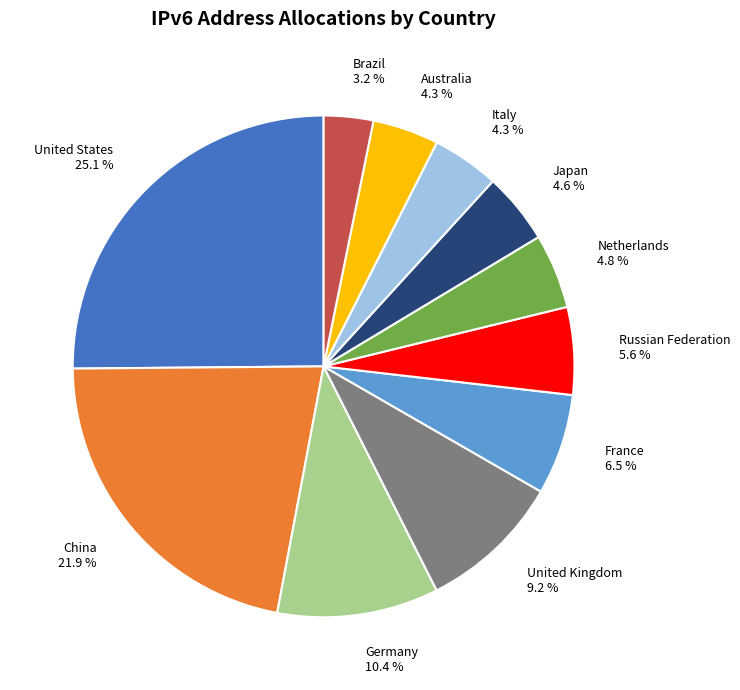

What percentage is NOT represented by Brazil?

96.8%